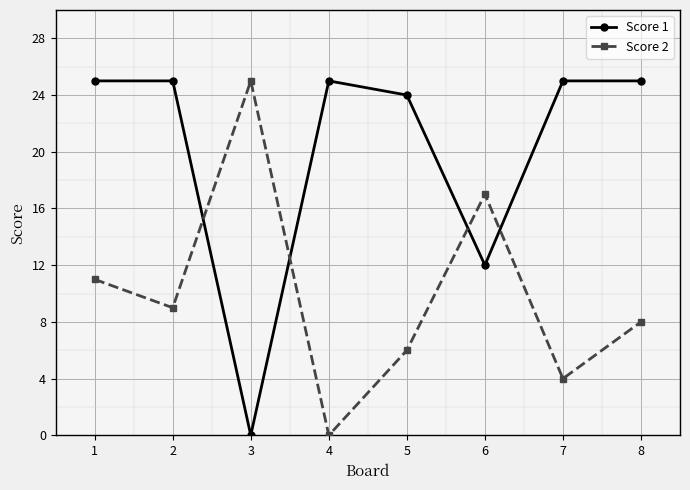

How many interior local valleys does the Score 2 series have?

3